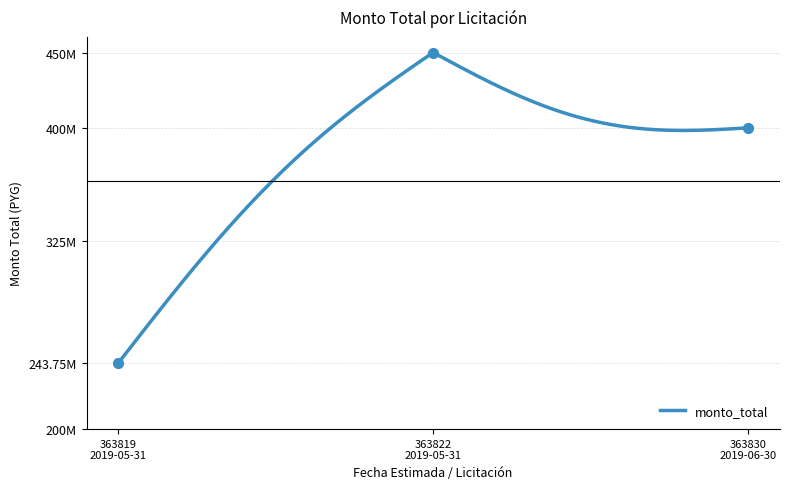

What is the change in value from 363819 2019-05-31 to 363822 2019-05-31?

+206250000